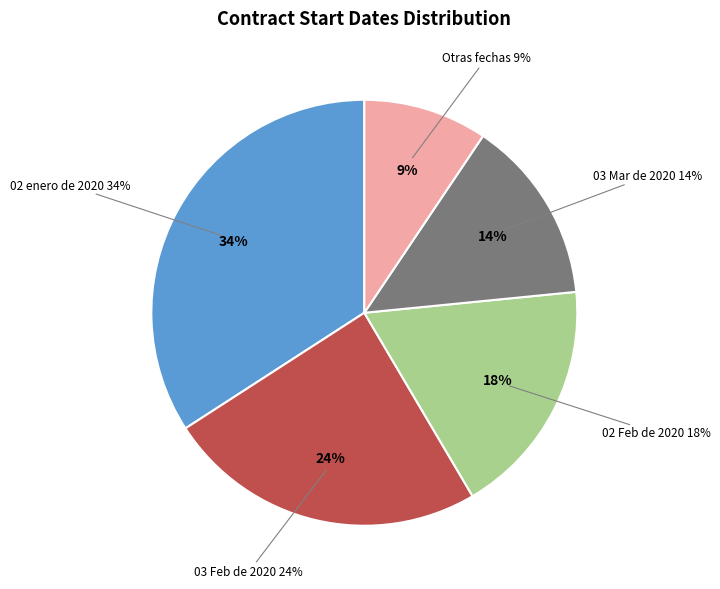

The 02 de Marzo de 2020 slice represents 1% of the pie. True or false?

False